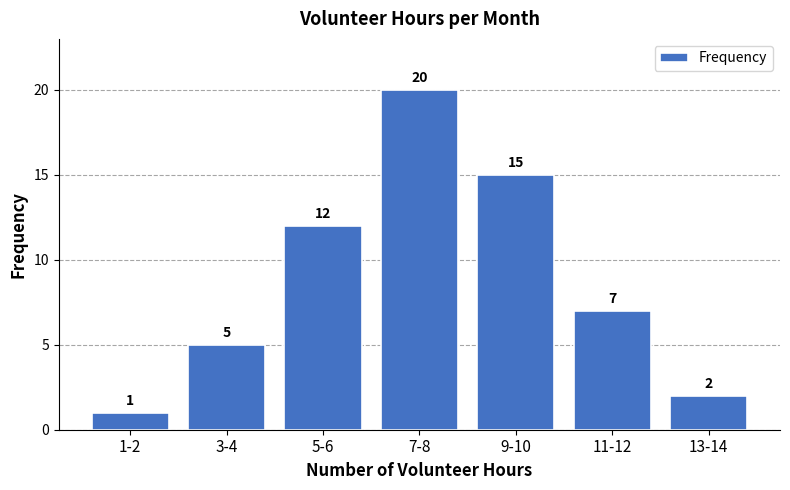

Reading right to left, list all the values displayed in this chart.

2	7	15	20	12	5	1